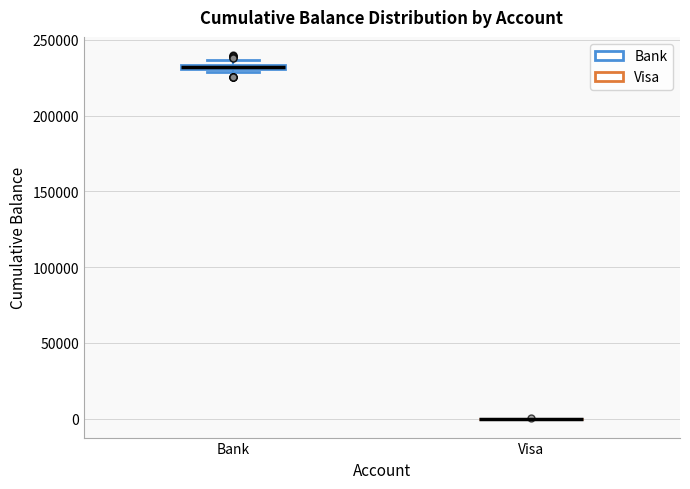

Where is the upper edge of the box for Bank on the y-axis? The values are not printed on the chart, so give them approximately, as read against the axis.

235000